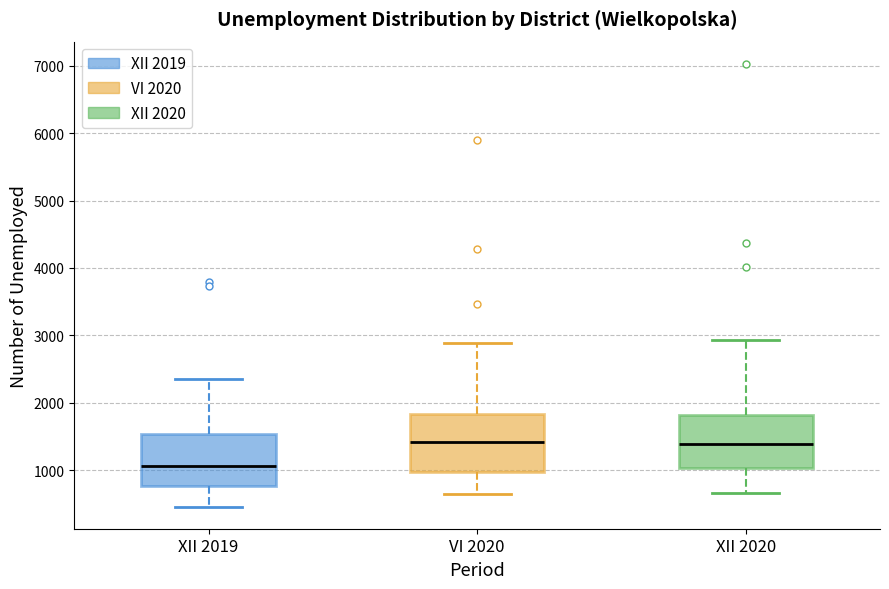

Which box's median line is the lowest?

XII 2019